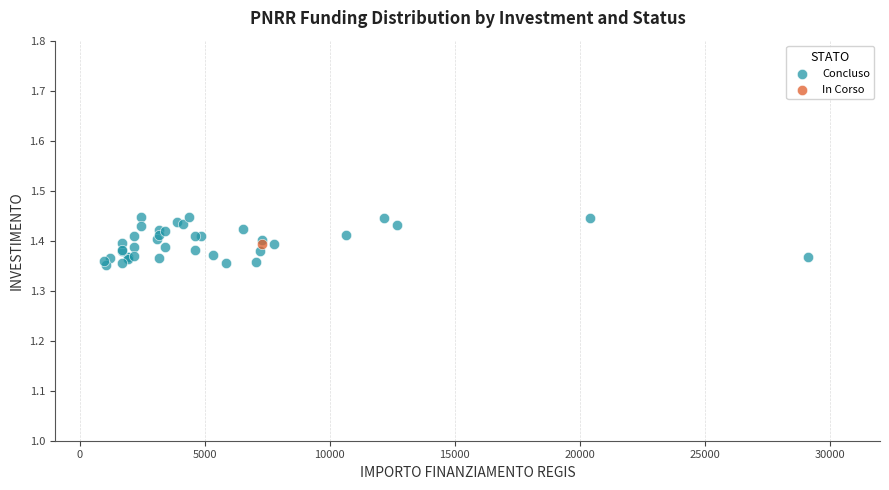

What are all the series names shown in the legend?

Concluso, In Corso